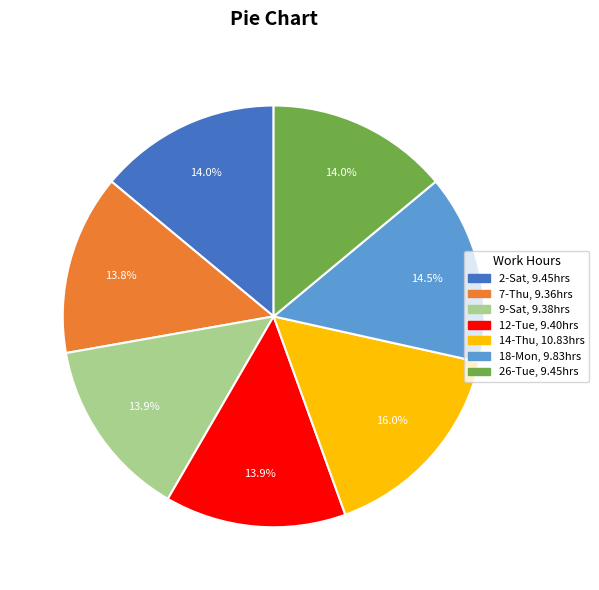

What portion of the pie excludes 12-Tue?

86.1%